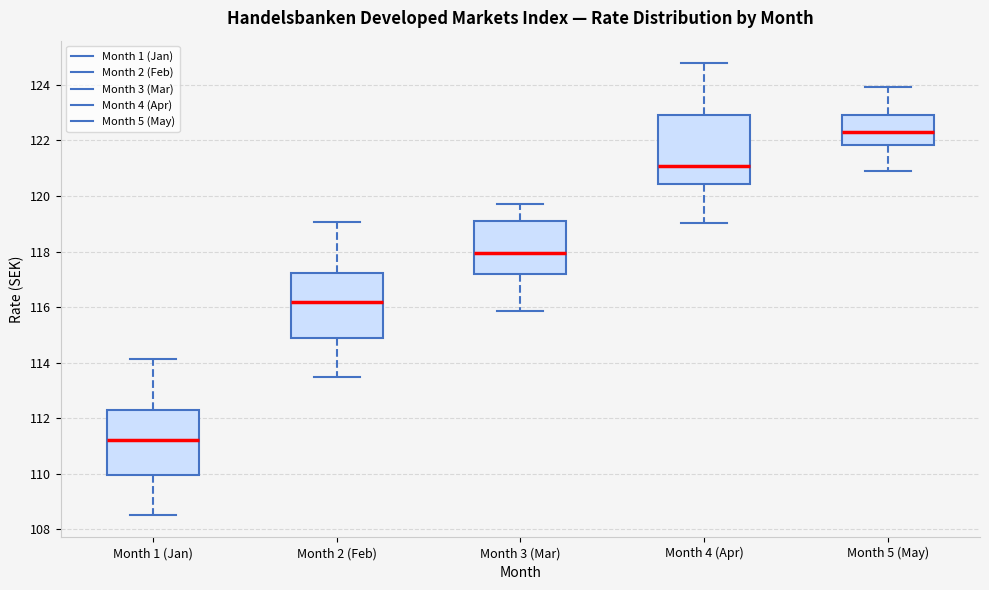

Which box's median line is the lowest?

Month 1 (Jan)